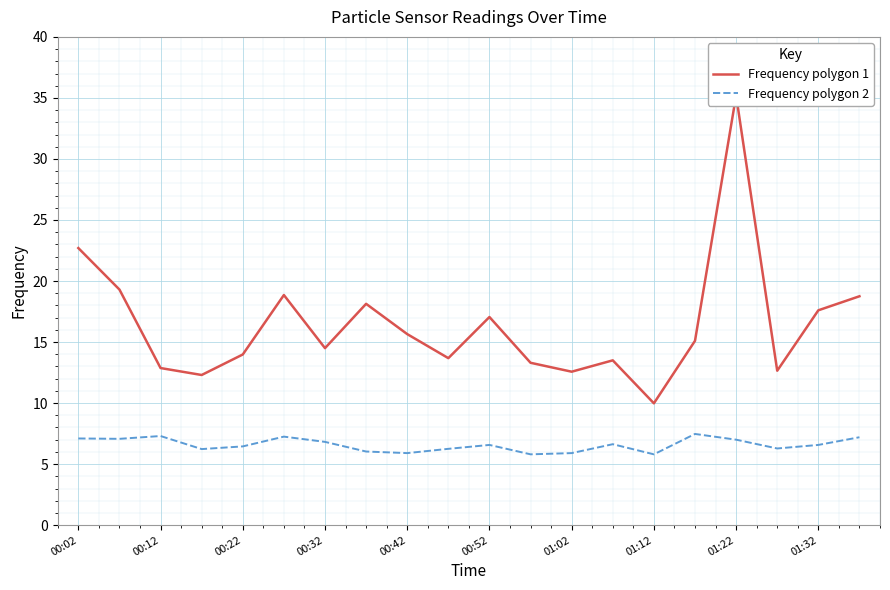

Rank the series by their maximum value, from lowest to highest.

Frequency polygon 2, Frequency polygon 1